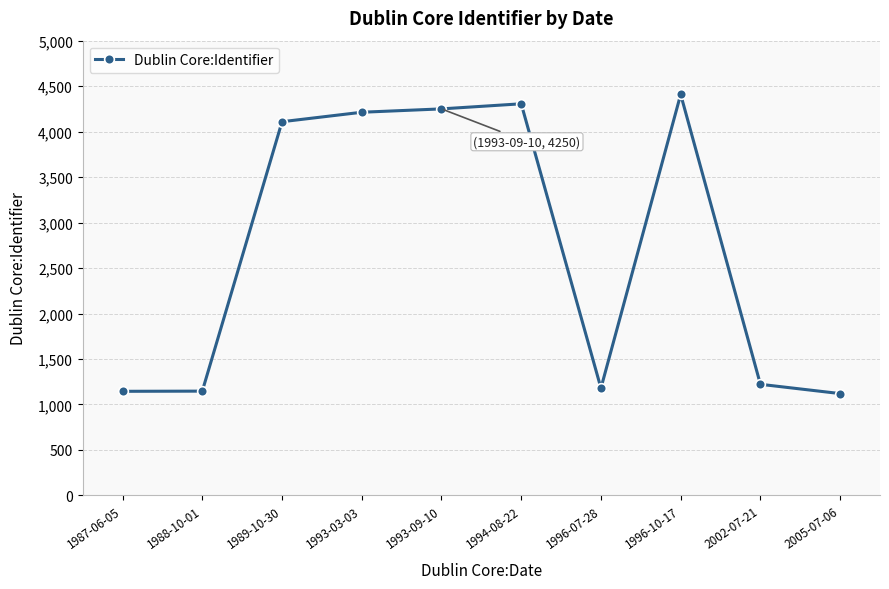

The chart shows a value of 6522 at 1989-10-30. True or false?

False